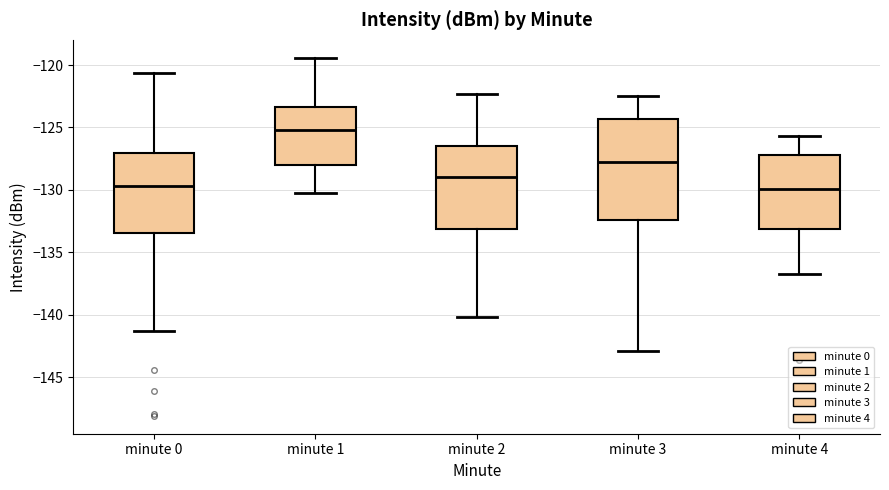

Where does the upper whisker of the box for minute 4 end on the y-axis? The values are not printed on the chart, so give them approximately, as read against the axis.

-125.5